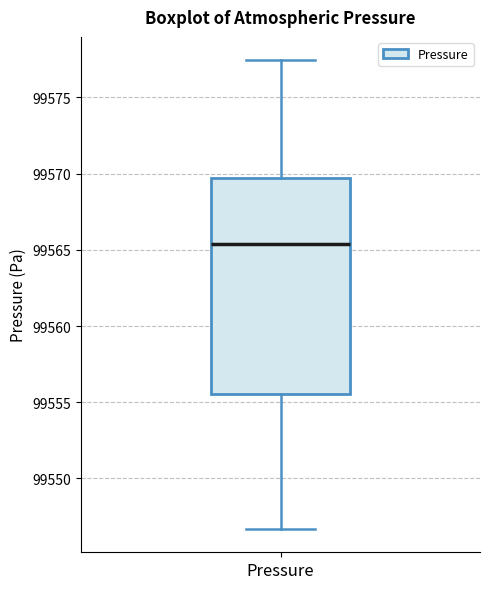

Transcribe this box plot: give where the median line is, the range the box spans, and where the two whiskers end, as read against the y-axis. The values are not printed on the chart, so give them approximately, as read against the axis.

median 99565.5, box 99555.5 to 99569.5, whiskers 99546.5 to 99577.5